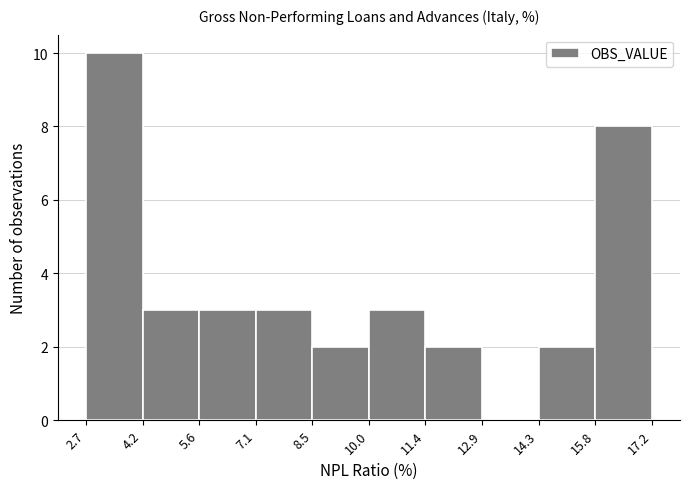

What is the height of the bar covering 7.1 to 8.5 on the x-axis? The values are not printed on the chart, so give them approximately, as read against the axis.

3